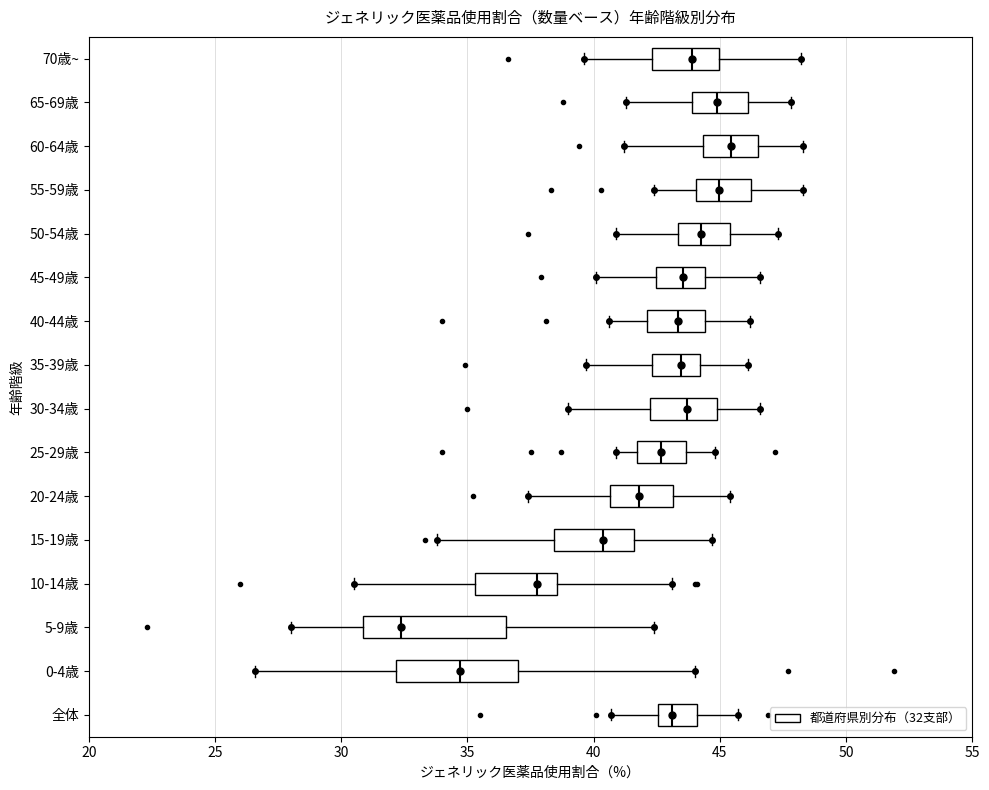

Comparing the boxes themselves (not the whiskers), which one is the widest?

5-9歳